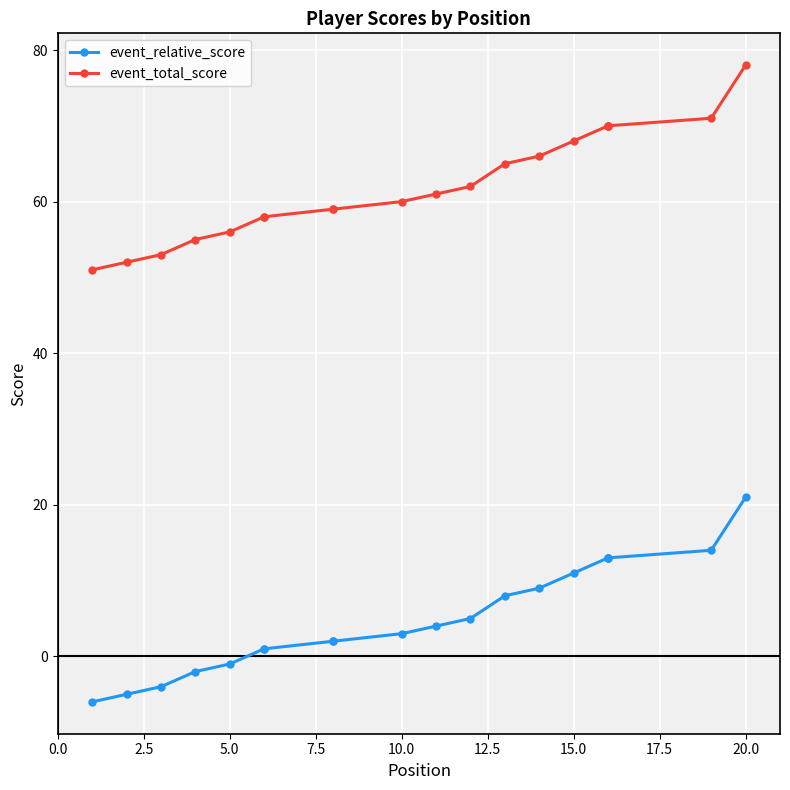

What is the value of the event_relative_score point at the 11th from the left?

4